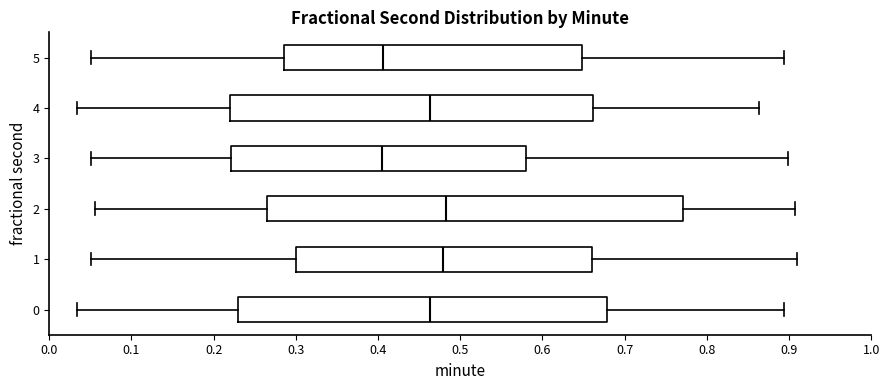

Reading bottom to top, transcribe this box plot: for each box, give where its median line is, the range the box spans, and where its two whiskers end, as read against the x-axis. The values are not printed on the chart, so give them approximately, as read against the axis.

0: median 0.46, box 0.23 to 0.68, whiskers 0.03 to 0.89
1: median 0.48, box 0.30 to 0.66, whiskers 0.05 to 0.91
2: median 0.48, box 0.26 to 0.77, whiskers 0.06 to 0.91
3: median 0.40, box 0.22 to 0.58, whiskers 0.05 to 0.90
4: median 0.46, box 0.22 to 0.66, whiskers 0.03 to 0.86
5: median 0.41, box 0.29 to 0.65, whiskers 0.05 to 0.89